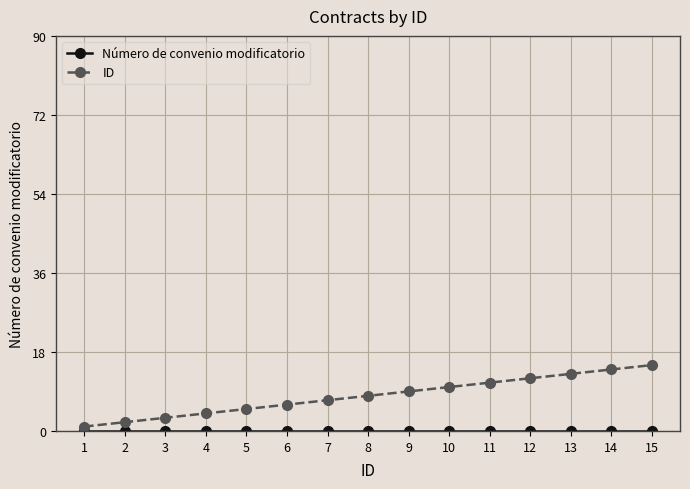

Which series has the largest total across all categories?

ID